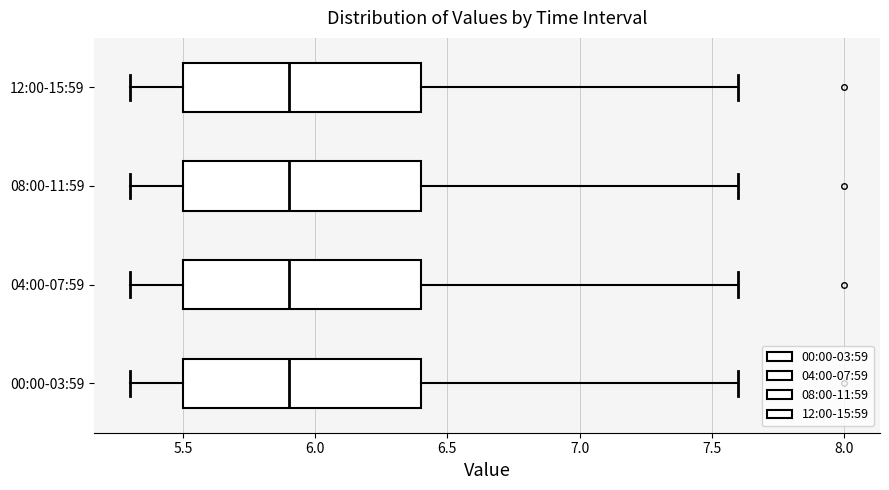

Reading bottom to top, transcribe this box plot: for each box, give where its median line is, the range the box spans, and where its two whiskers end, as read against the x-axis. The values are not printed on the chart, so give them approximately, as read against the axis.

00:00-03:59: median 5.9, box 5.5 to 6.4, whiskers 5.3 to 7.6
04:00-07:59: median 5.9, box 5.5 to 6.4, whiskers 5.3 to 7.6
08:00-11:59: median 5.9, box 5.5 to 6.4, whiskers 5.3 to 7.6
12:00-15:59: median 5.9, box 5.5 to 6.4, whiskers 5.3 to 7.6